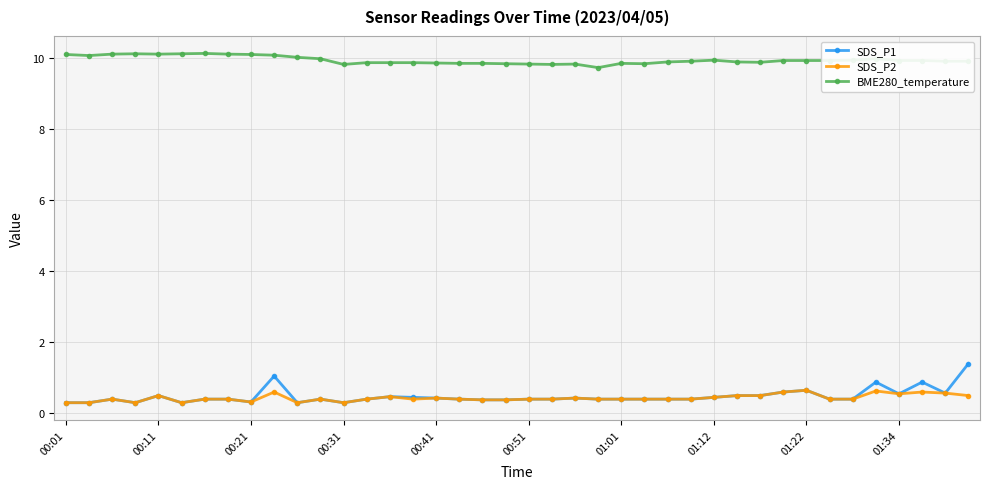

List the series in order of their peak value, highest first.

BME280_temperature, SDS_P1, SDS_P2